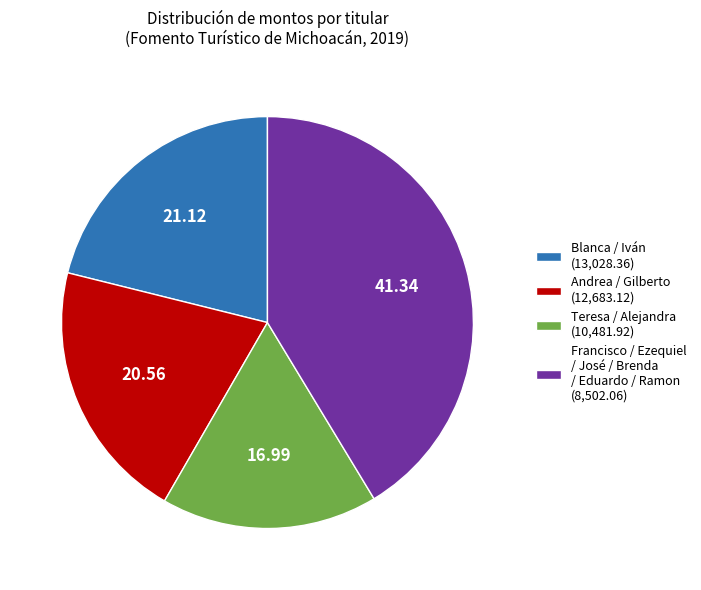

What is the smallest slice in the pie chart?

Teresa / Alejandra (10,481.92)